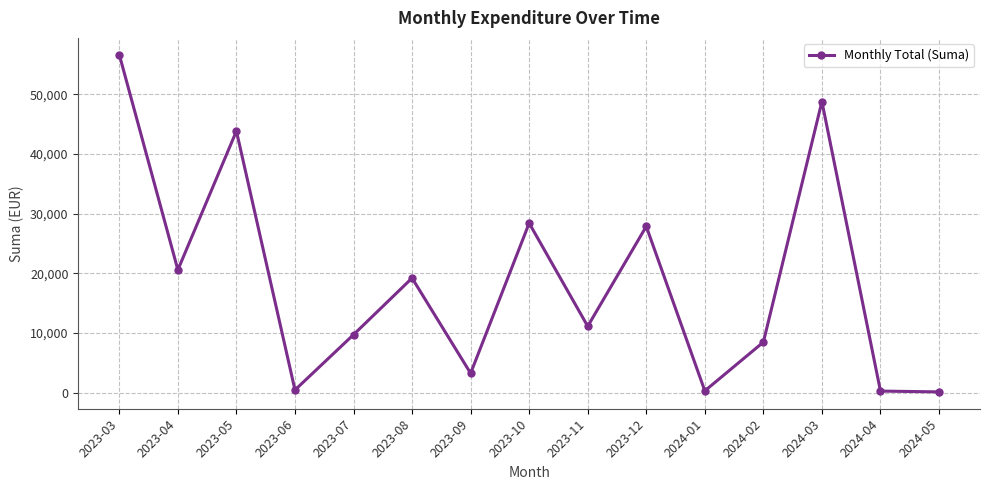

Where is the first local minimum?

2023-04